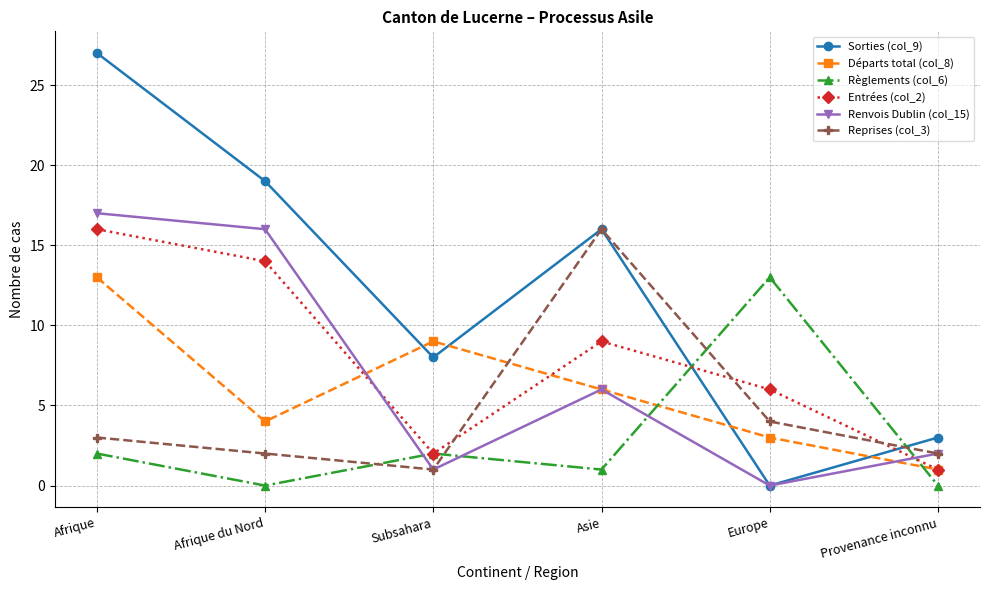

The Renvois Dublin (col_15) series shows 9 at Afrique. True or false?

False